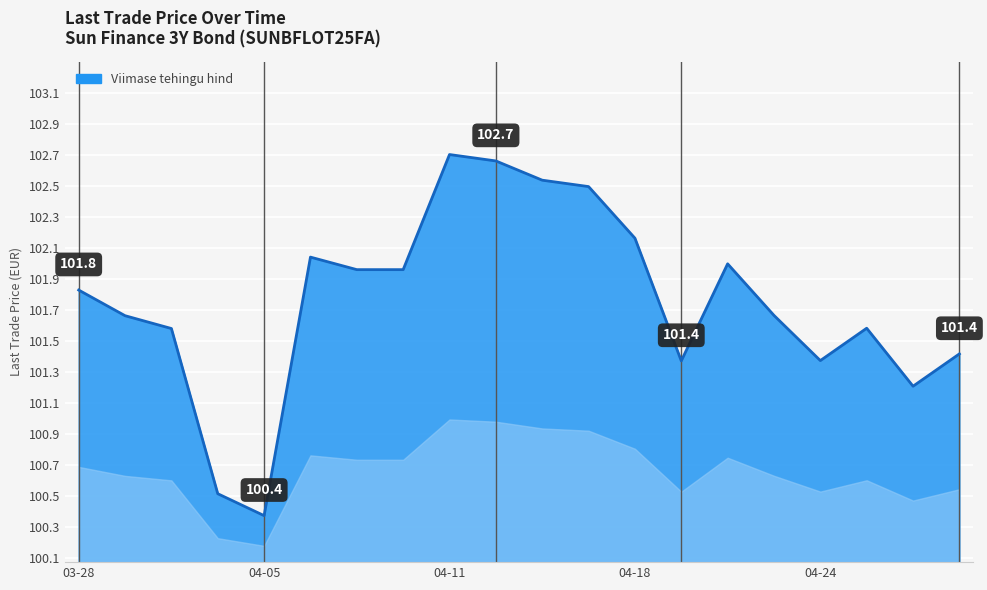

What is the difference between the maximum and minimum values?

2.3